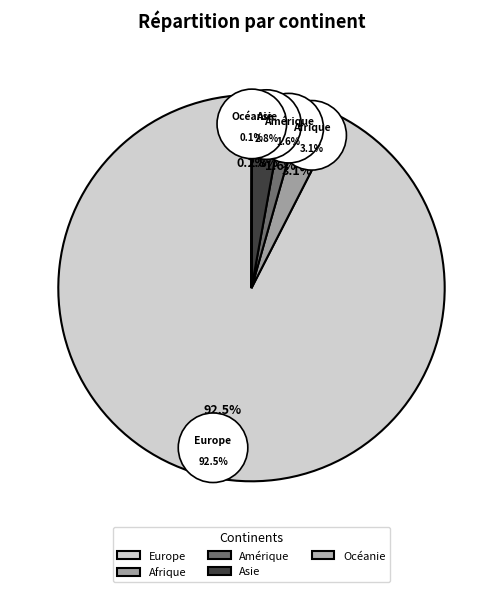

Which category has the biggest portion of the pie?

Europe